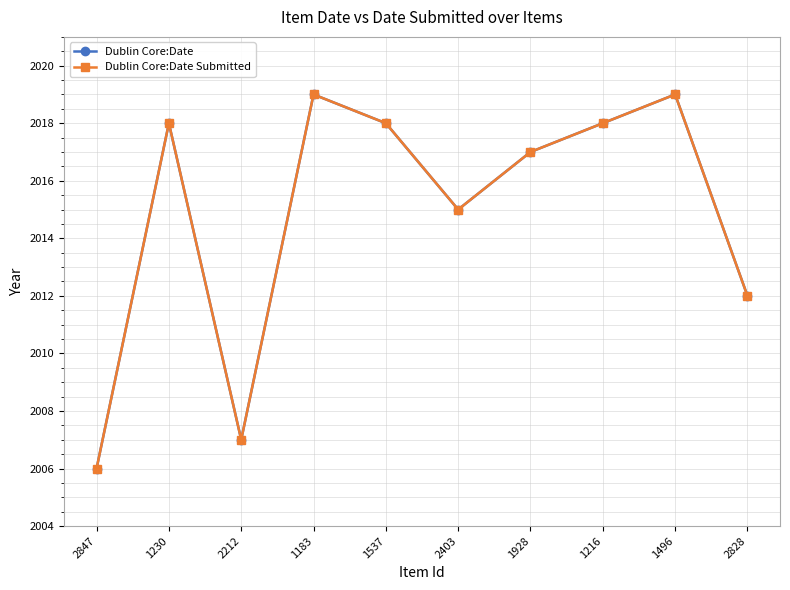

Is this an area chart (filled region under the line)?

No